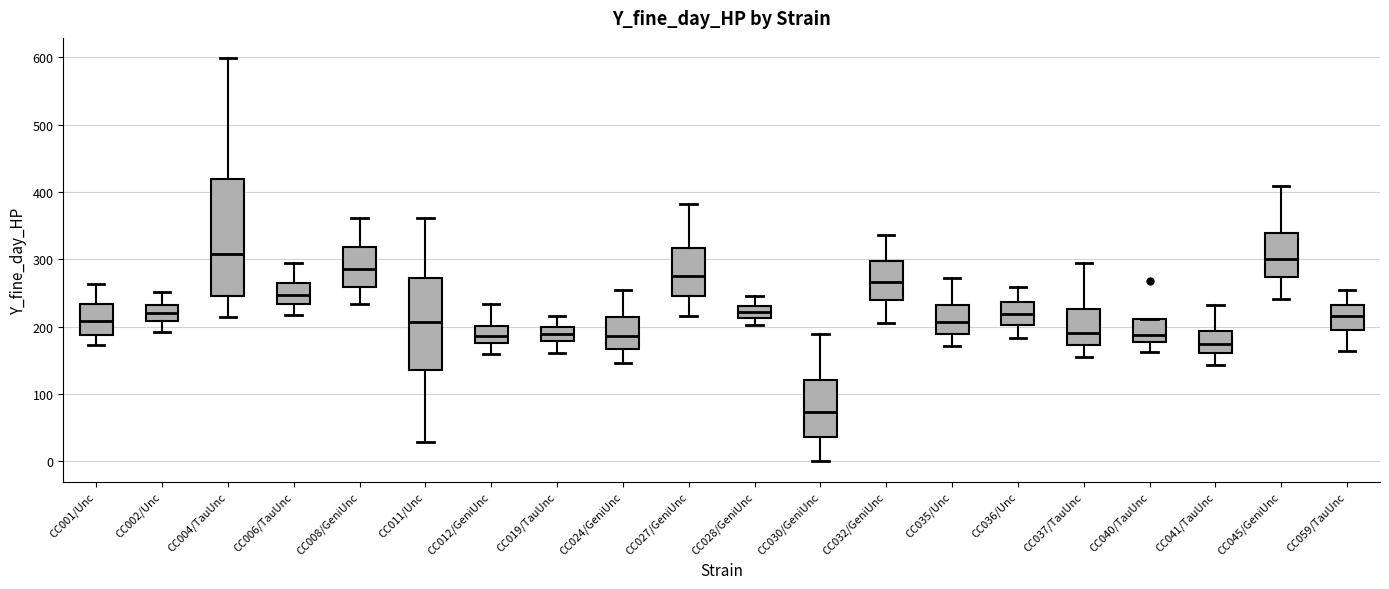

Where does the median line of the box for CC012/GeniUnc sit on the y-axis? The values are not printed on the chart, so give them approximately, as read against the axis.

190